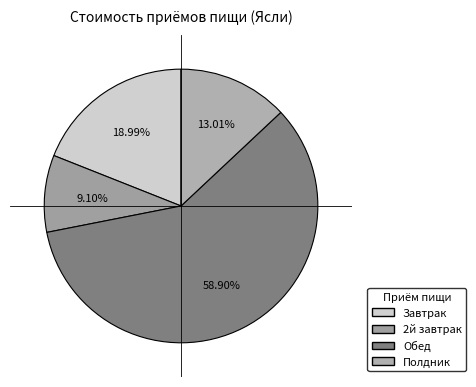

What is the largest slice in the pie chart?

Обед